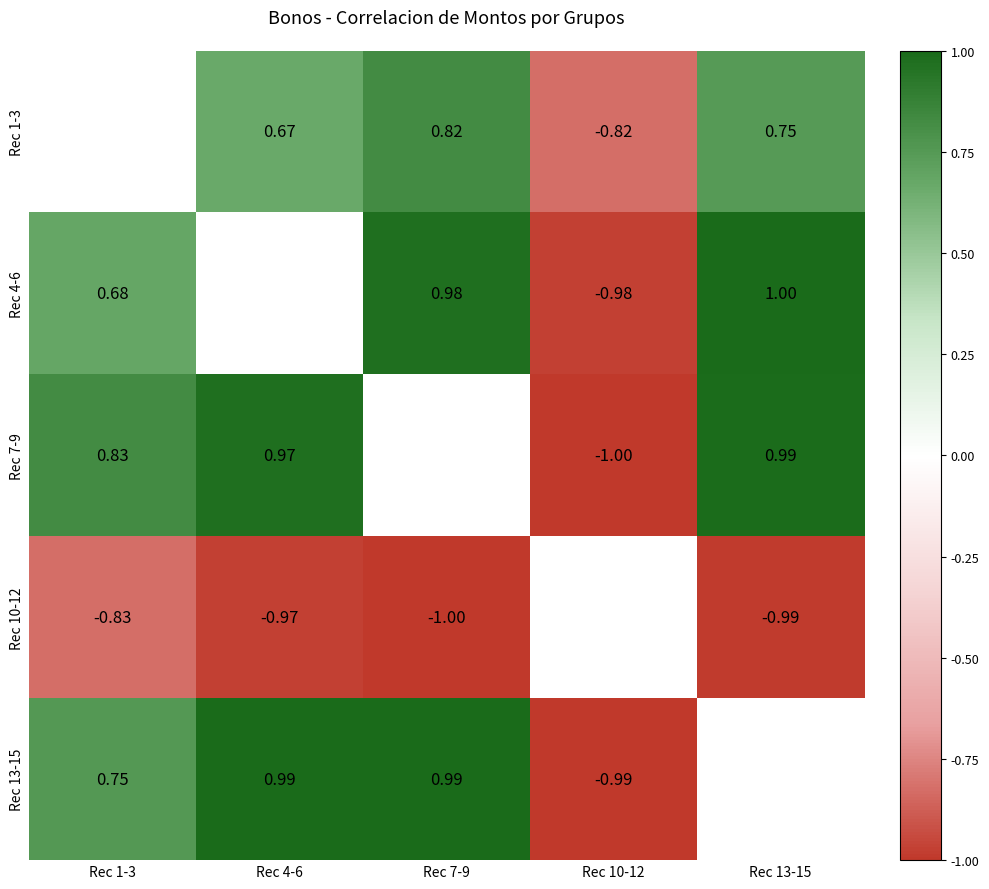

Where does the Rec 13-15 series first go above 0?

Rec 1-3